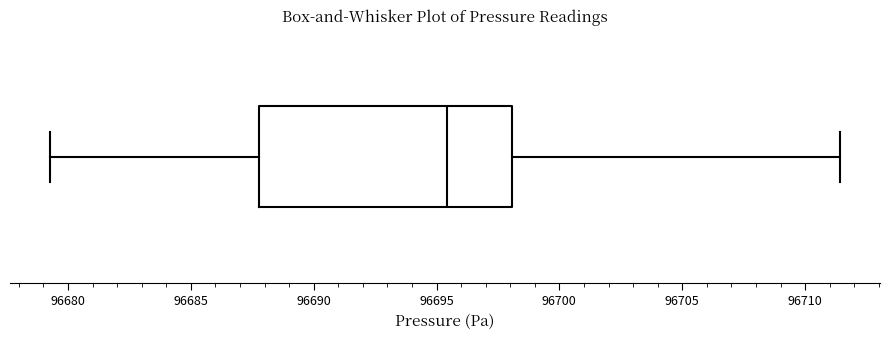

Read this box plot against the x-axis: the position of the median line, the range covered by the box, and the ends of both whiskers. The values are not printed on the chart, so give them approximately, as read against the axis.

median 96695.5, box 96688.0 to 96698.0, whiskers 96679.5 to 96711.5